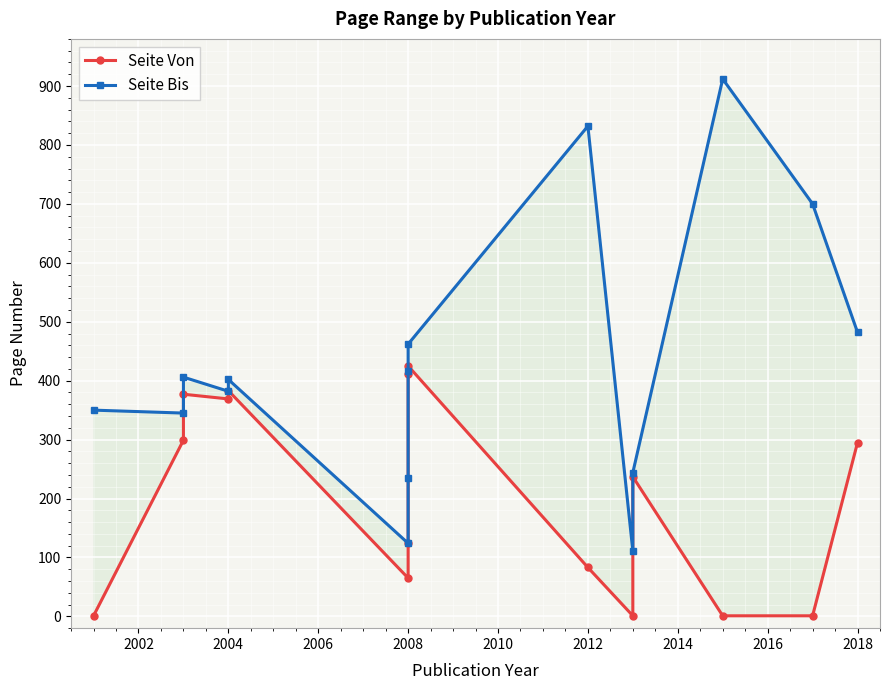

What is the label of the 5th point from the left?

2004